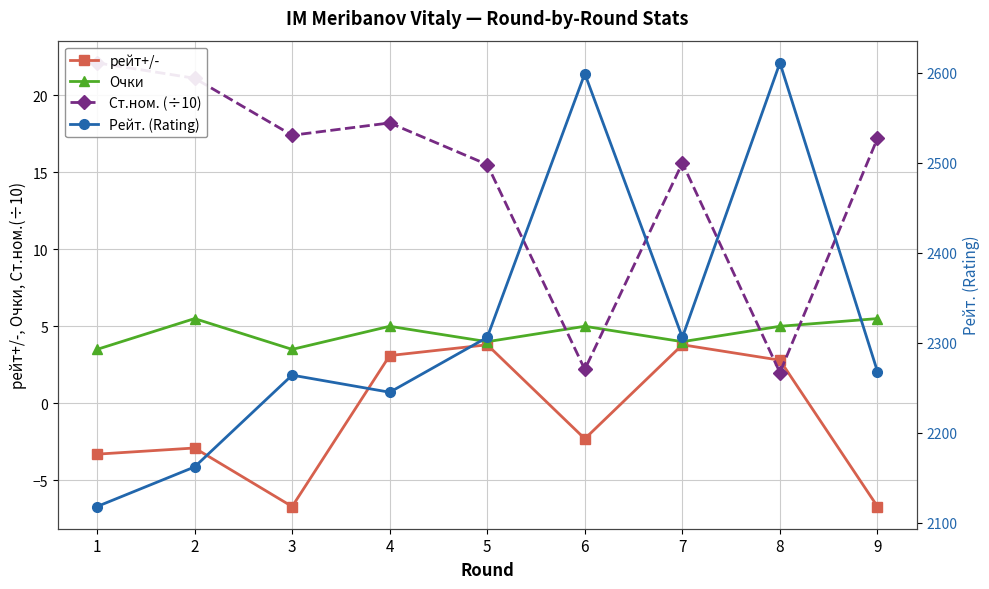

The value of Ст.ном. (÷10) at 4 is 18.2. True or false?

True